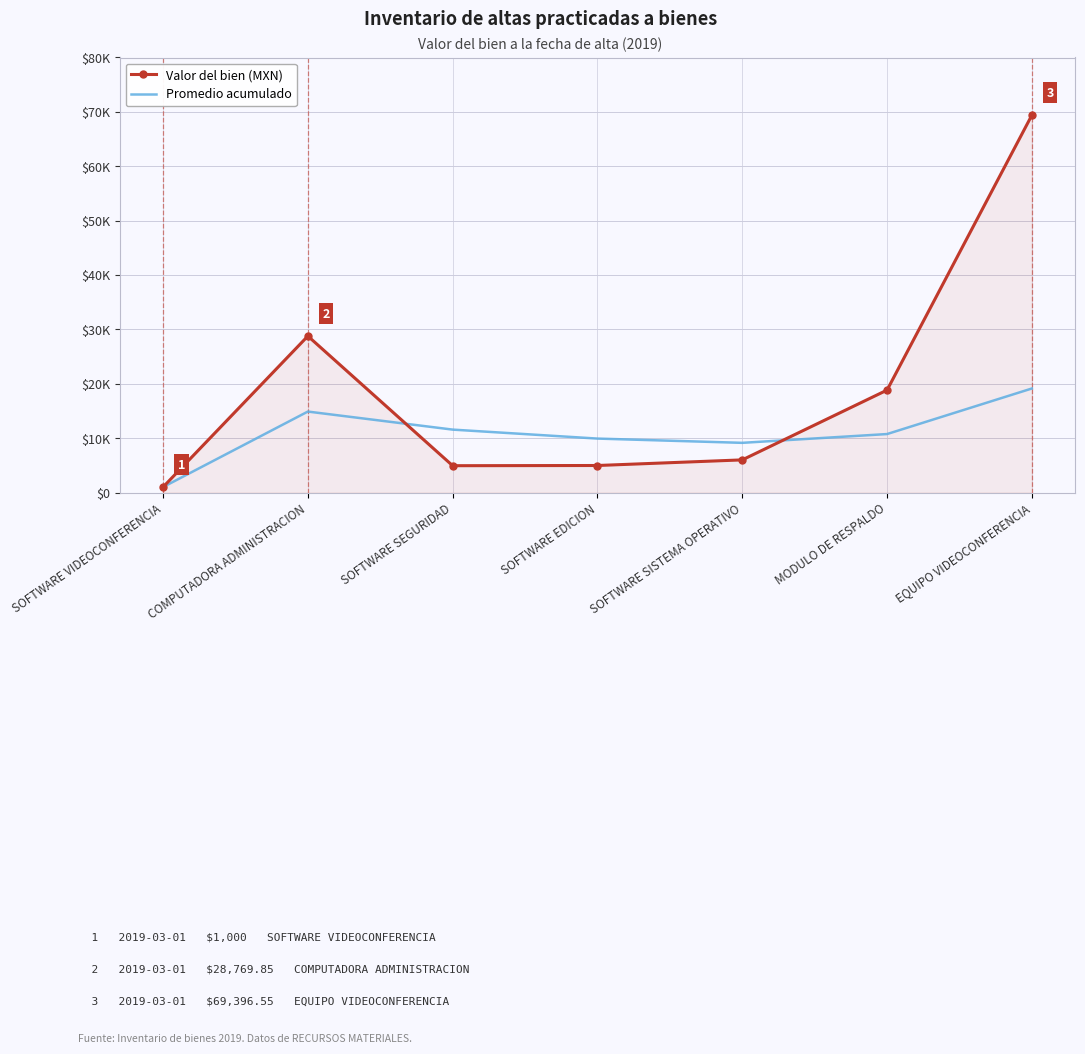

Rank the categories by Promedio acumulado value from highest to lowest.

EQUIPO VIDEOCONFERENCIA, COMPUTADORA ADMINISTRACION, SOFTWARE SEGURIDAD, MODULO DE RESPALDO, SOFTWARE EDICION, SOFTWARE SISTEMA OPERATIVO, SOFTWARE VIDEOCONFERENCIA